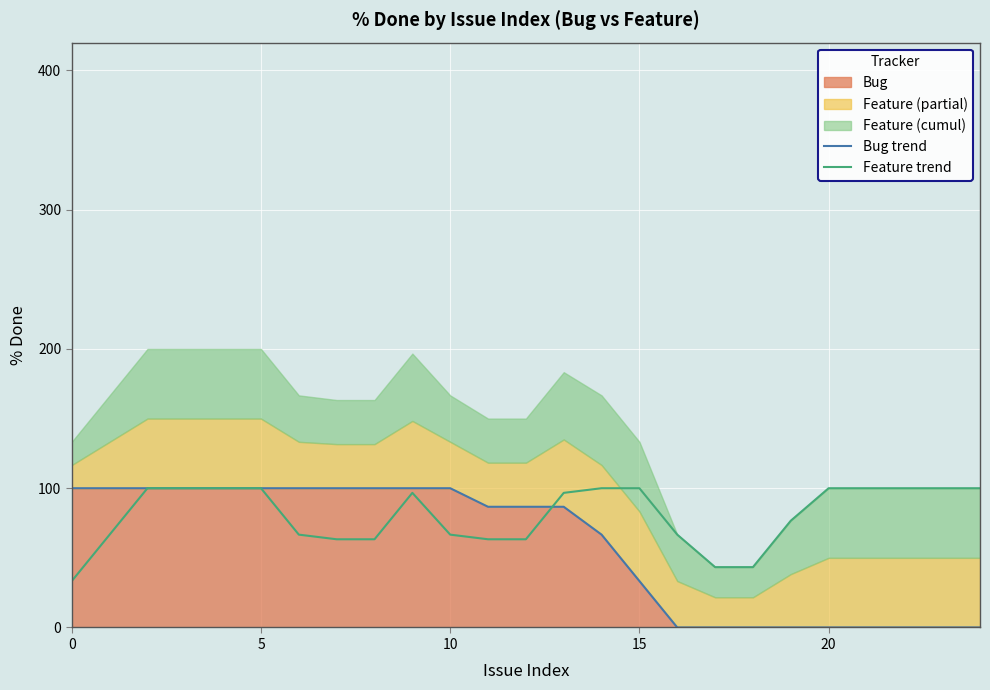

Which has a higher value, 5 or 16?

5